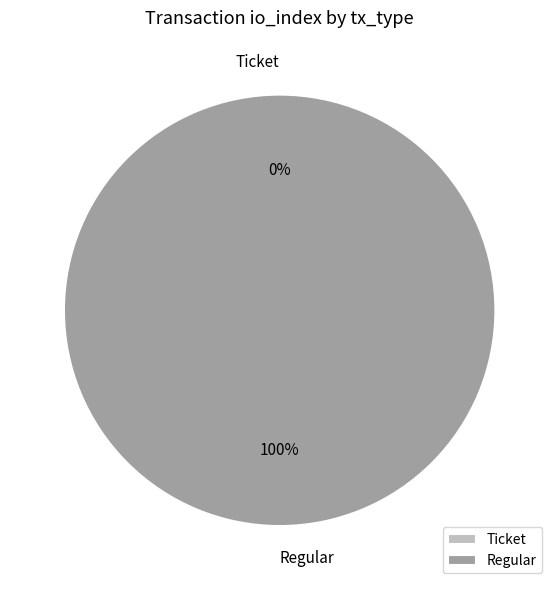

Do Regular and Ticket together represent more than half of the pie?

Yes